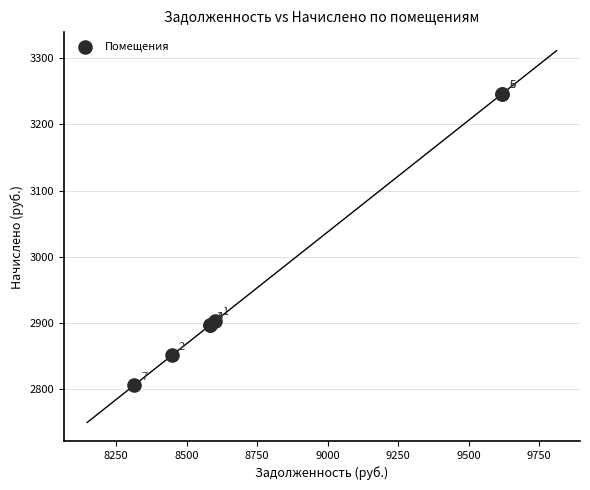

What Y value in the scatter plot is closest to 3026?

2903.0